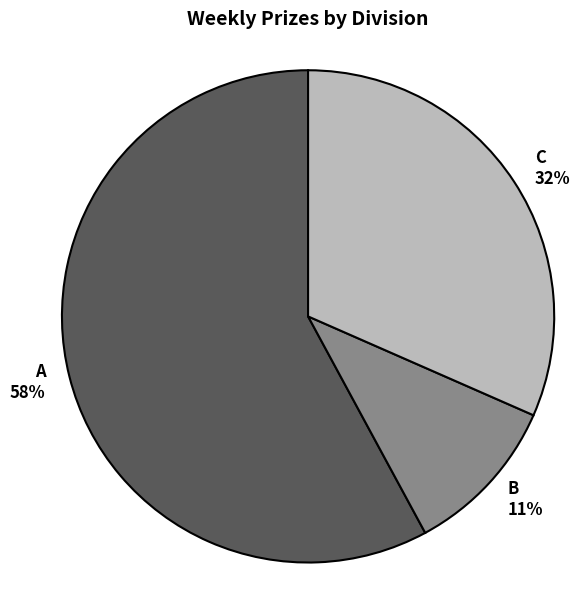

Which category has the biggest portion of the pie?

A